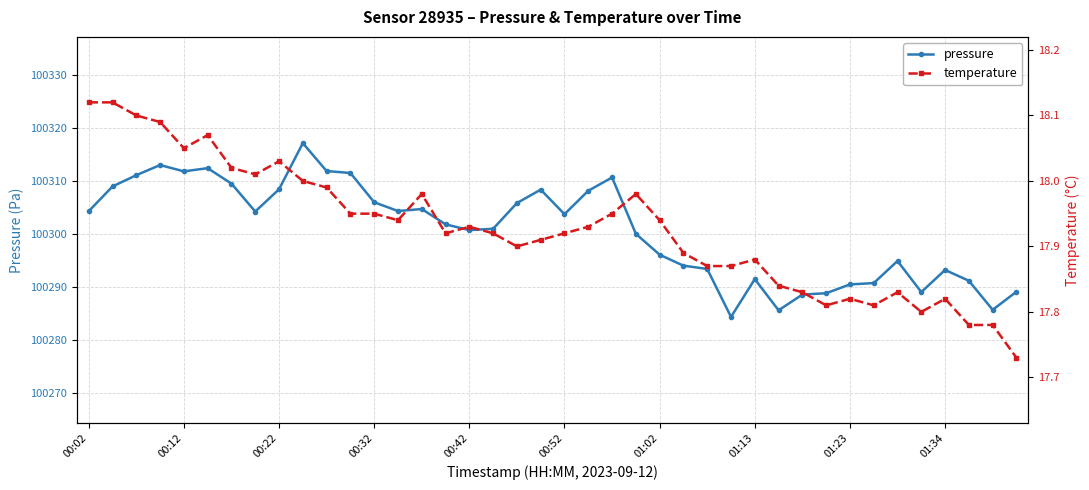

What is the average value of the temperature series?

17.9